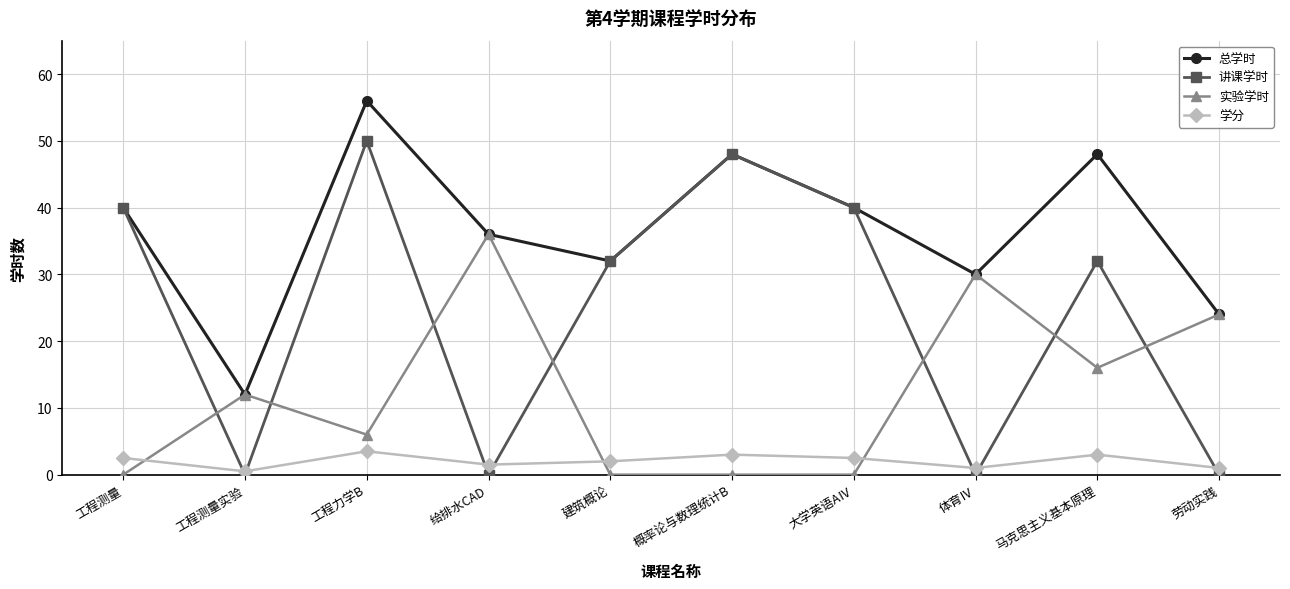

At how many categories does at least one series exceed 53?

1